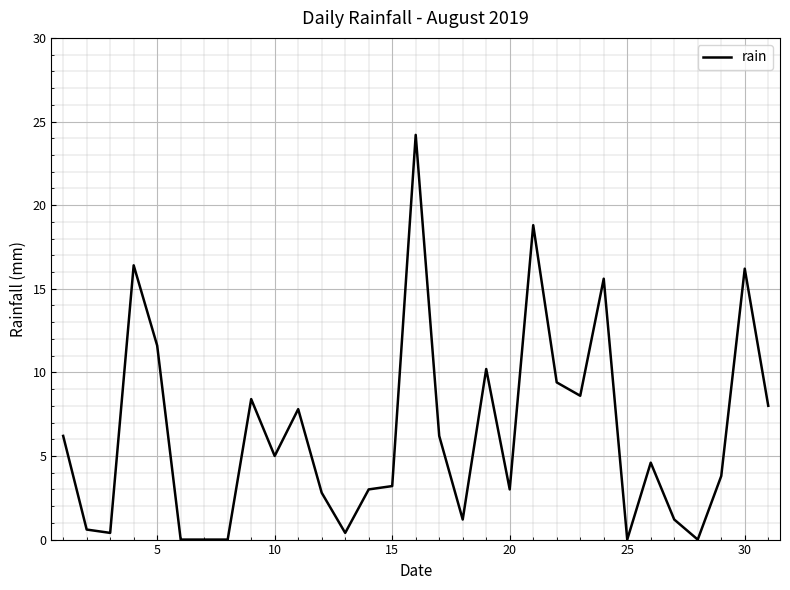

Reading left to right, what are all the values shown in this chart?

6.2	0.6	0.4	16.4	11.6	0.0	0.0	0.0	8.4	5.0	7.8	2.8	0.4	3.0	3.2	24.2	6.2	1.2	10.2	3.0	18.8	9.4	8.6	15.6	0.0	4.6	1.2	0.0	3.8	16.2	8.0